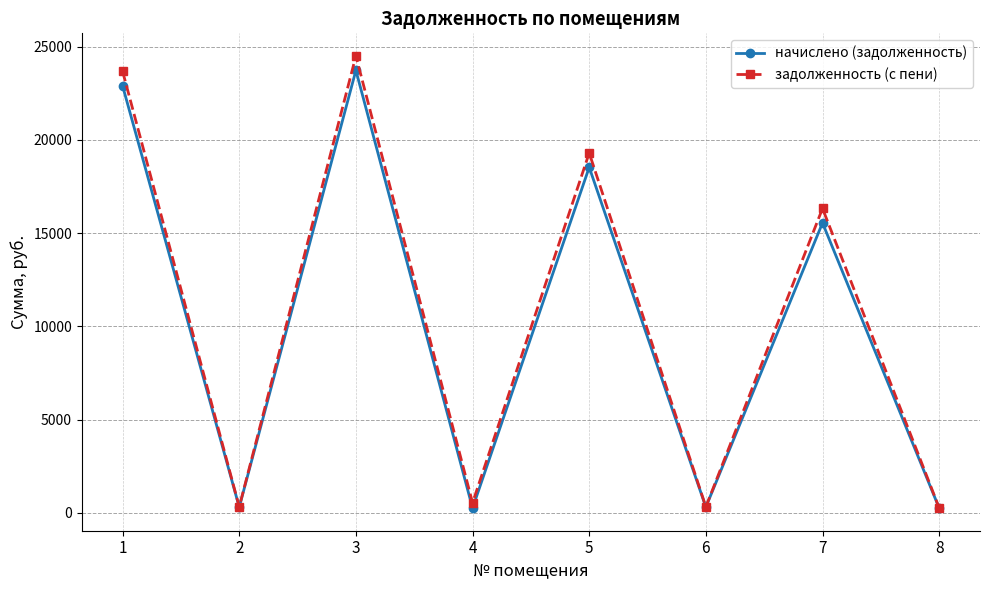

Which series has the largest total across all categories?

задолженность (с пени)